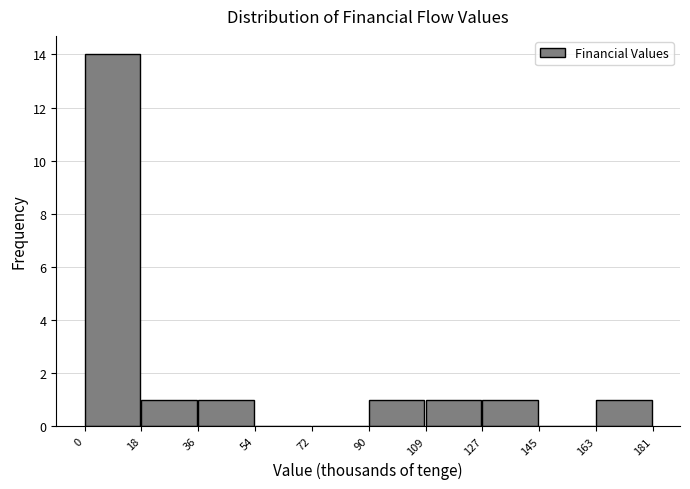

Over which range of the x-axis is the bar tallest?

0 to 18